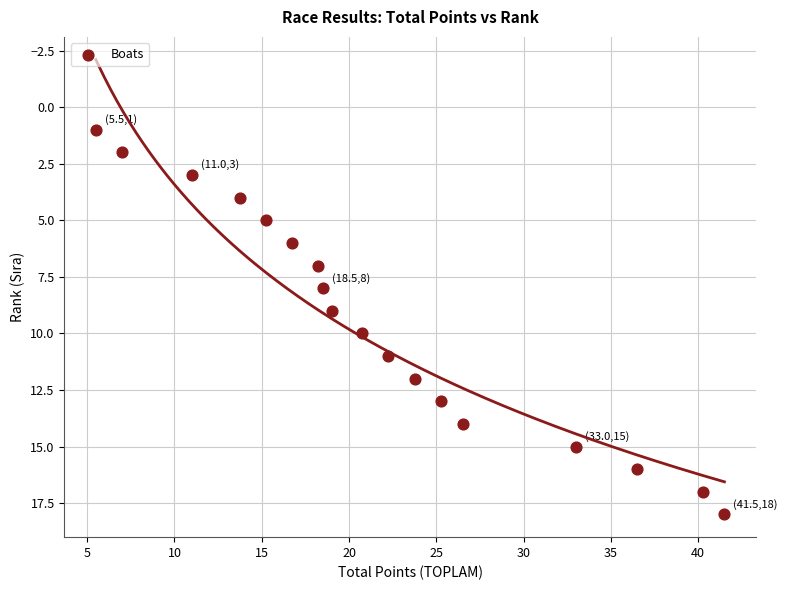

What is the range of Y values (max minus min)?

17